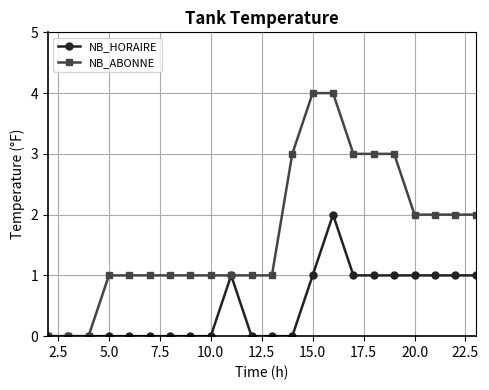

Rank the series by their average value, from highest to lowest.

NB_ABONNE, NB_HORAIRE